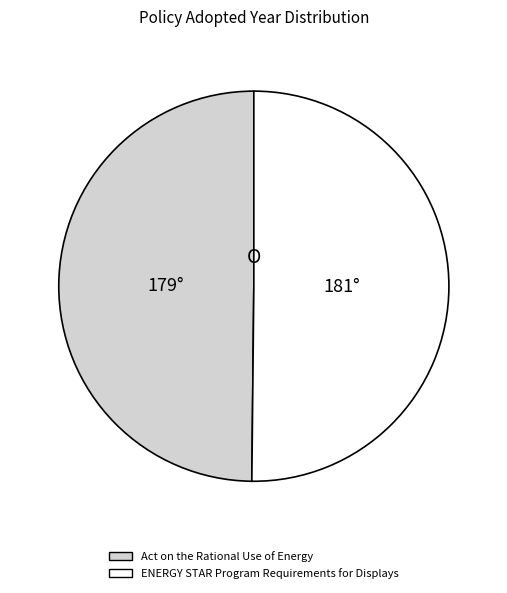

What is the ratio of the value at Act on the Rational Use of Energy to the value at ENERGY STAR Program Requirements for Displays?

1.0